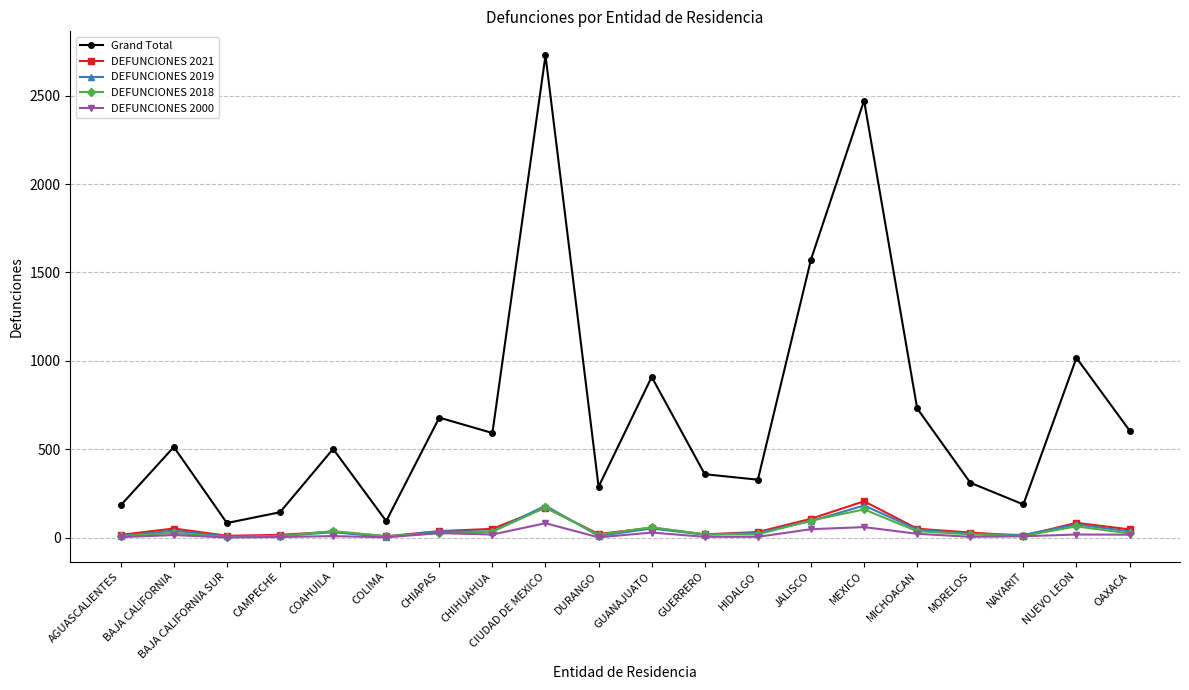

Which series has the largest range (max minus min)?

Grand Total